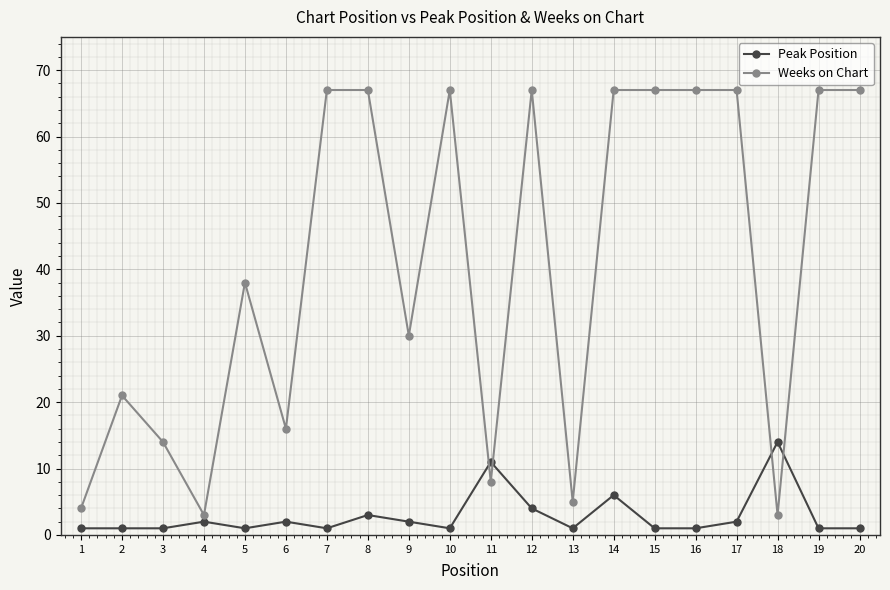

What are all the series names shown in the legend?

Peak Position, Weeks on Chart